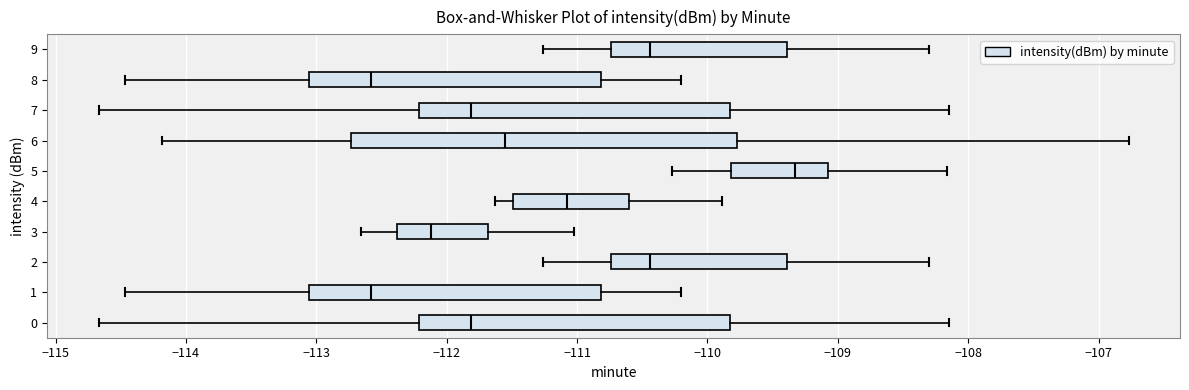

Which box is the widest, from its left edge to its right edge?

6